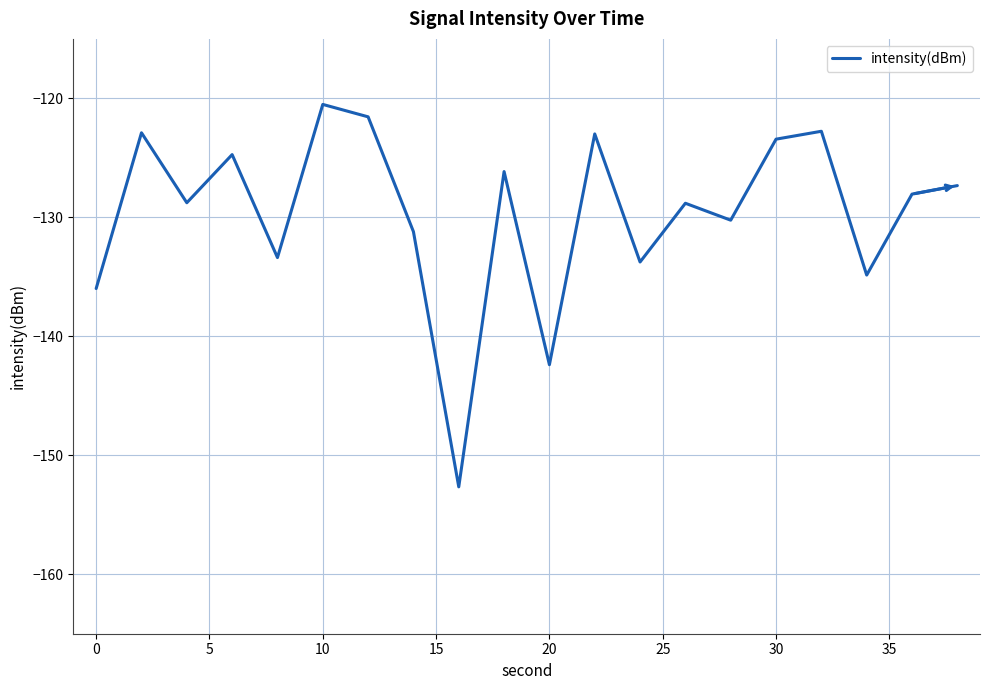

What is the smallest value displayed?

-152.7